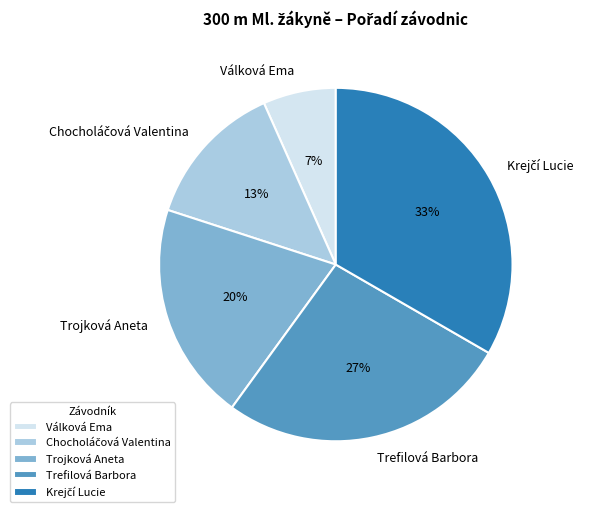

The Trefilová Barbora slice represents 27% of the pie. True or false?

True